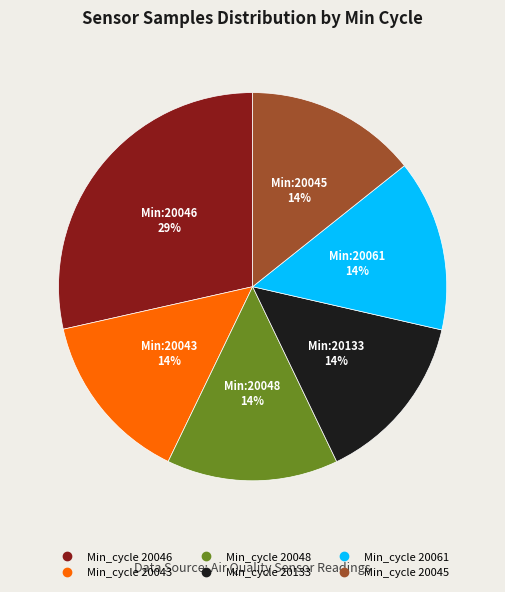

Is there a majority slice in this chart?

No